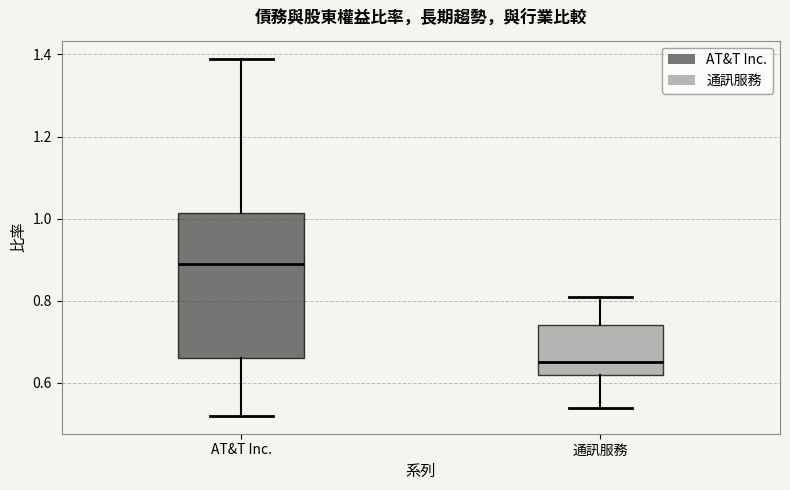

Comparing the boxes themselves (not the whiskers), which one is the tallest?

AT&T Inc.